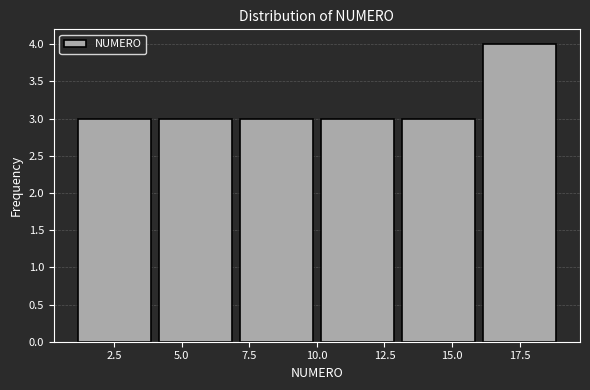

Reading left to right, list every bar in this chart as the range it spans on the x-axis followed by its height. The values are not printed on the chart, so give them approximately, as read against the axis.

1 to 4: 3
4 to 7: 3
7 to 10: 3
10 to 13: 3
13 to 16: 3
16 to 19: 4